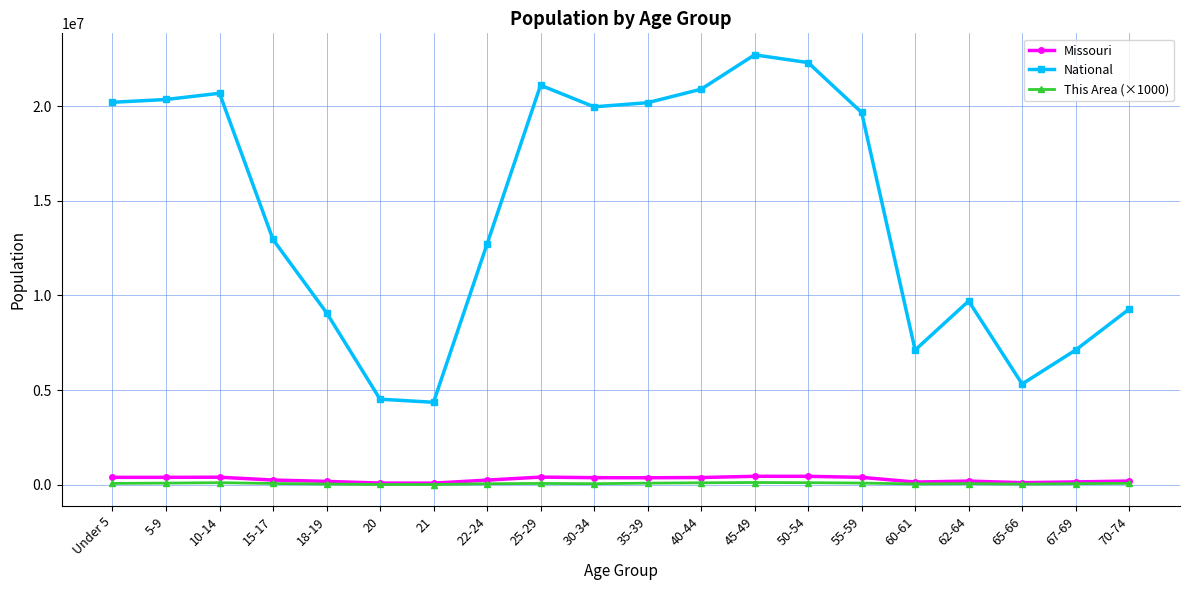

What is the label of the 6th point from the left?

20